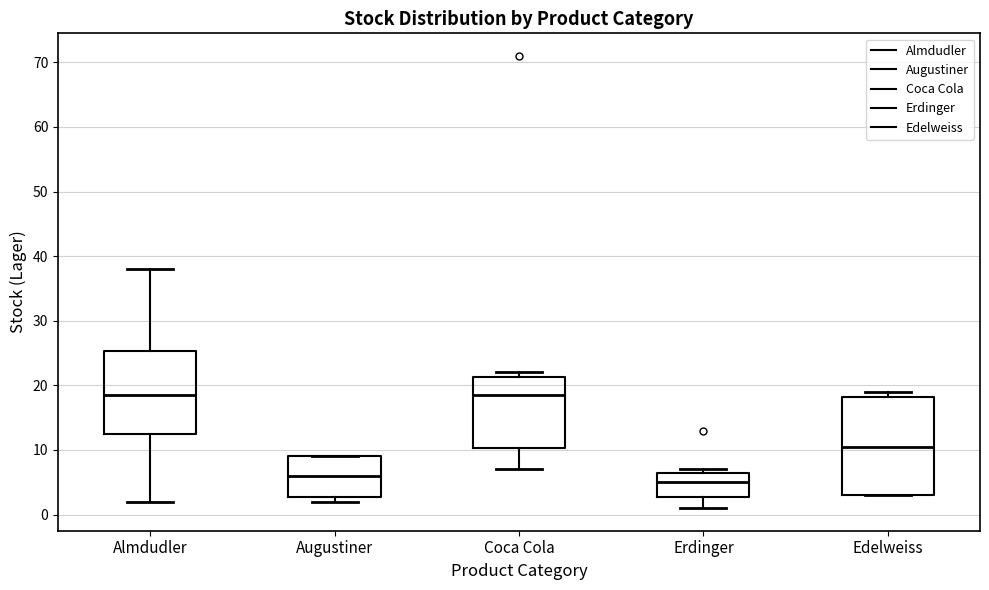

Where is the upper edge of the box for Erdinger on the y-axis? The values are not printed on the chart, so give them approximately, as read against the axis.

7